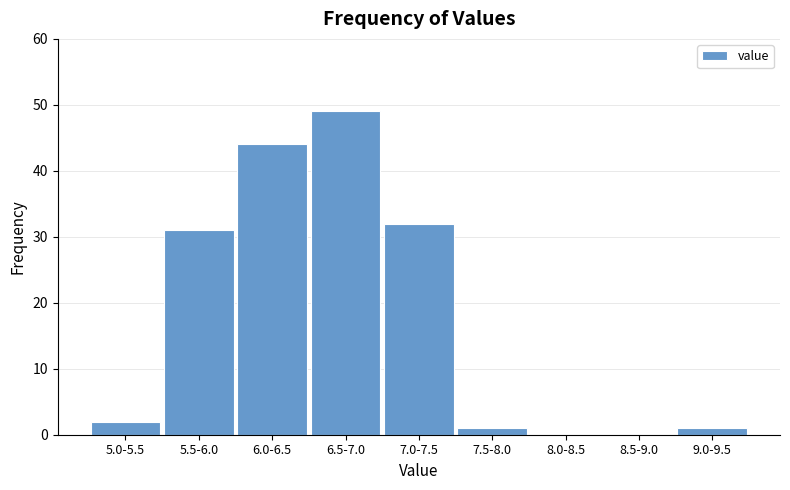

Reading left to right, list all the values displayed in this chart.

5.0-5.5=2	5.5-6.0=31	6.0-6.5=44	6.5-7.0=49	7.0-7.5=32	7.5-8.0=1	8.0-8.5=0	8.5-9.0=0	9.0-9.5=1